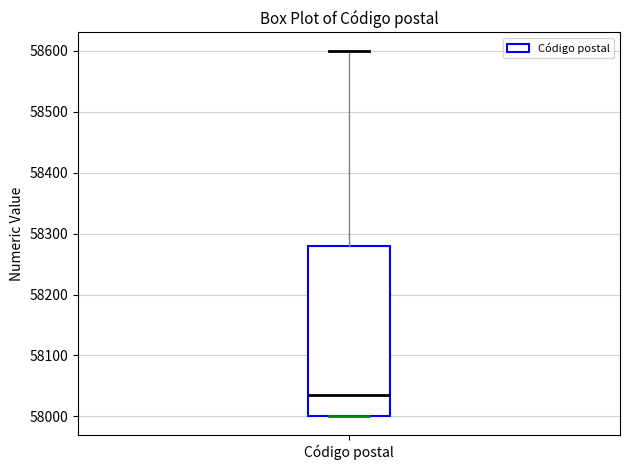

Read this box plot against the y-axis: the position of the median line, the range covered by the box, and the ends of both whiskers. The values are not printed on the chart, so give them approximately, as read against the axis.

median 58040, box 58000 to 58280, whiskers 58000 to 58600